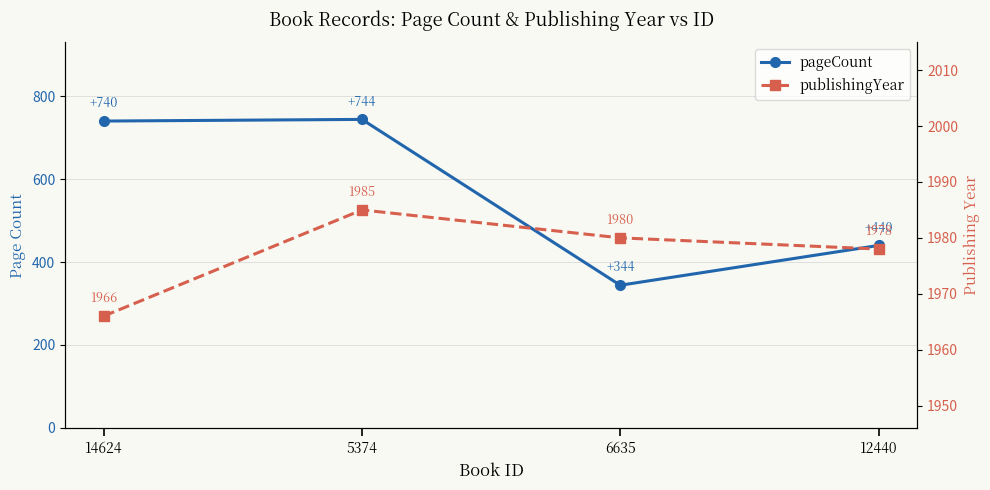

At how many categories does at least one series exceed 786?

4